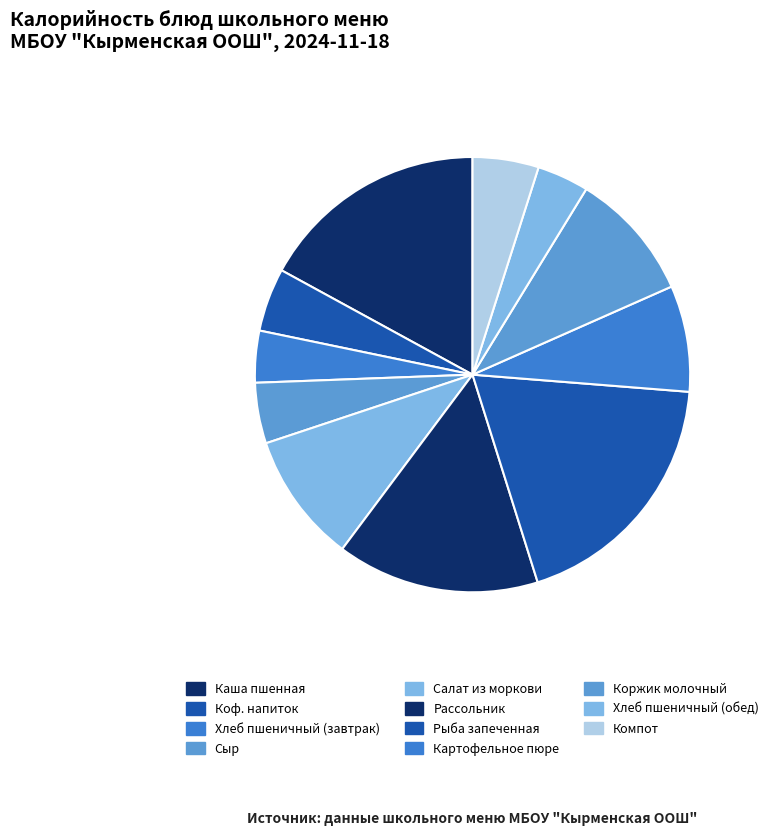

Between Хлеб пшеничный (обед) and Рыба запеченная, which is larger?

Рыба запеченная